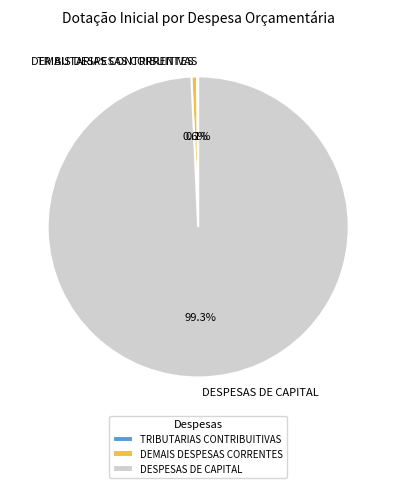

What percentage do DESPESAS DE CAPITAL and DEMAIS DESPESAS CORRENTES together represent?

99.9%